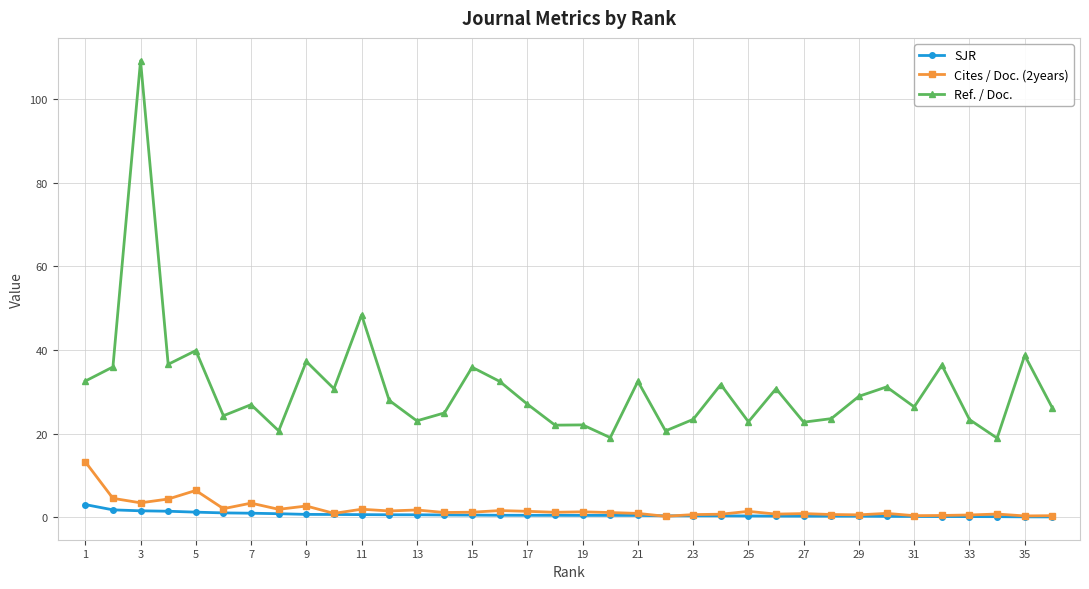

Which series has the largest total across all categories?

Ref. / Doc.